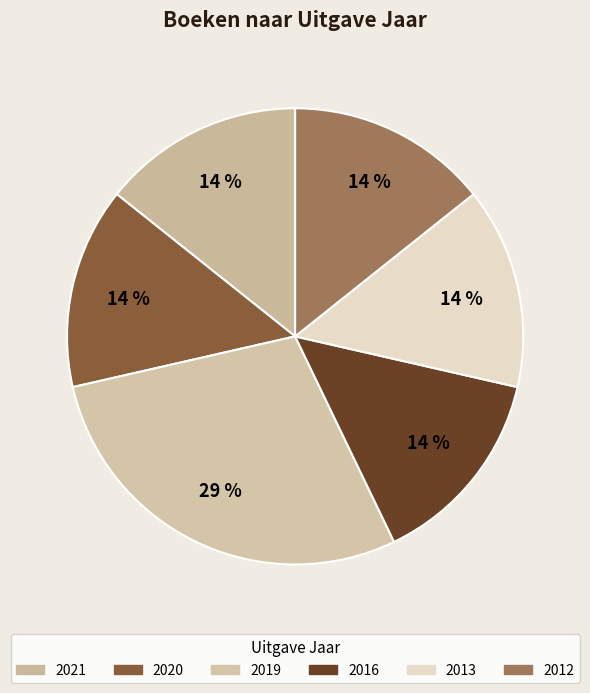

Does any single category account for the majority?

No